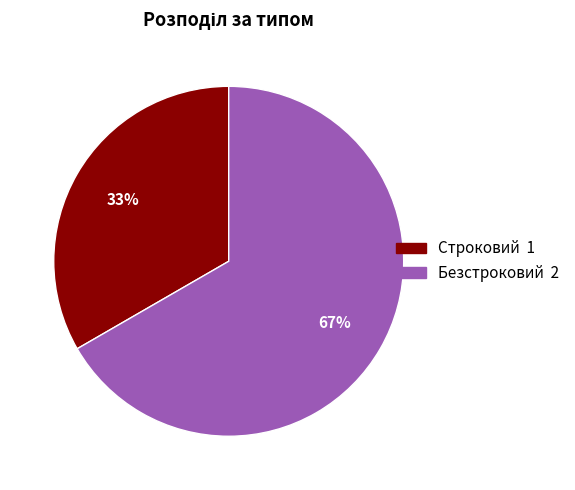

To the nearest percent, what is the average slice percentage?

50%